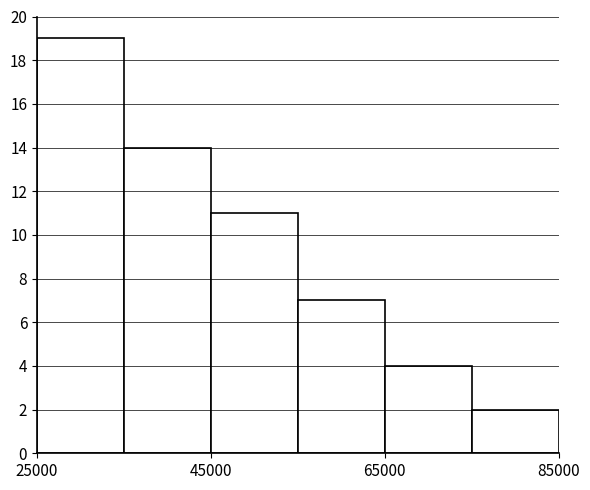

How tall is the bar that spans 75000 to 85000 on the x-axis? Neither the bar edges nor the heights are printed on the chart, so give them approximately, as read against the axes.

2